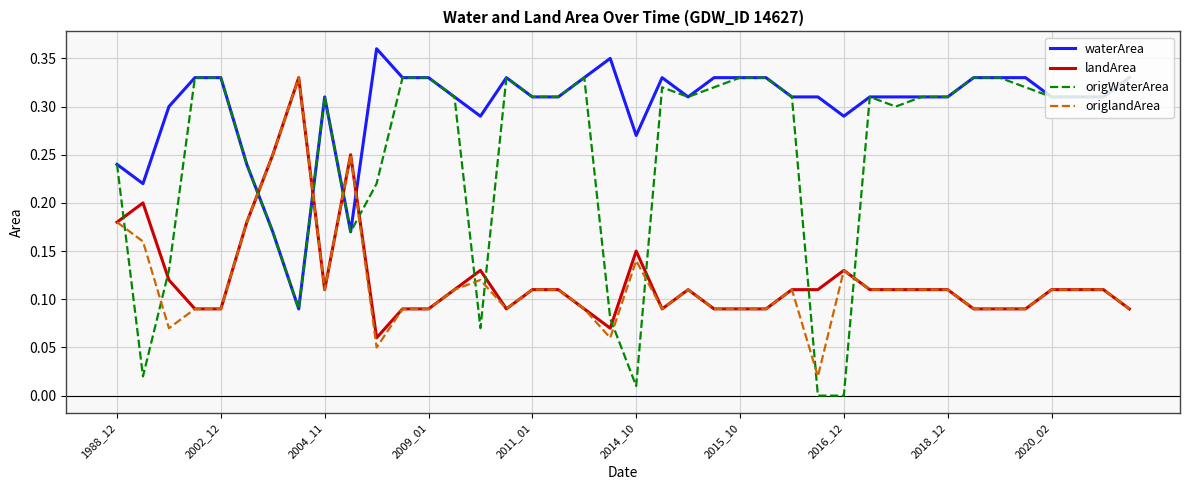

Which series has the largest range (max minus min)?

origWaterArea